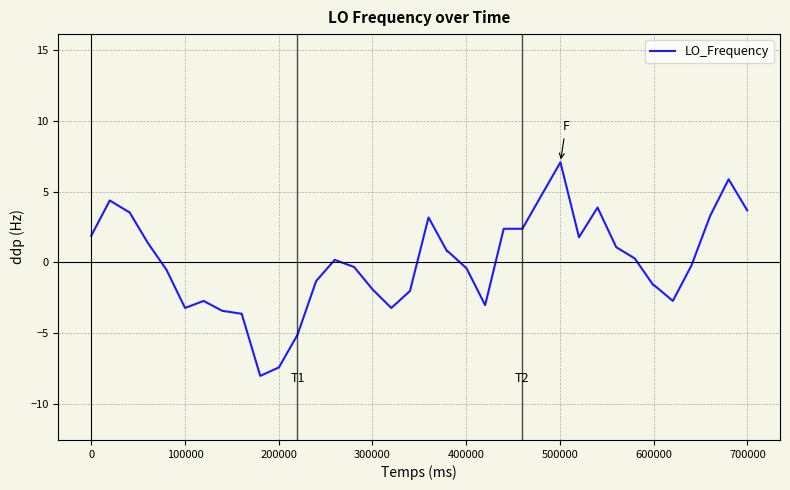

What is the smallest value displayed?

-8.0